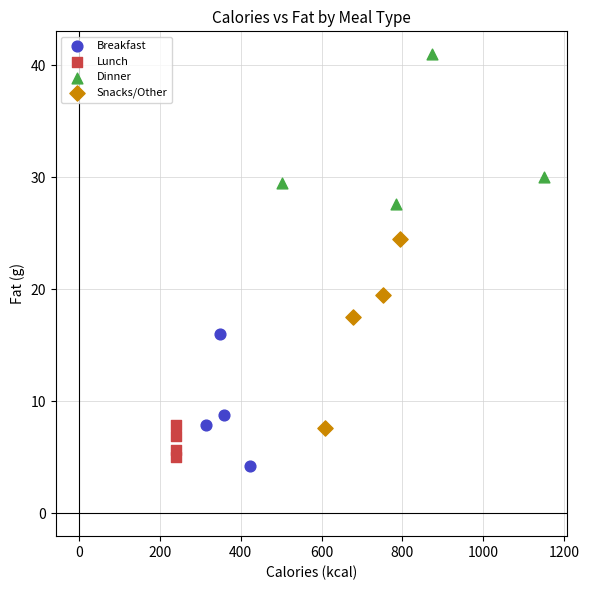

Which series has the widest spread of Y values?

Snacks/Other